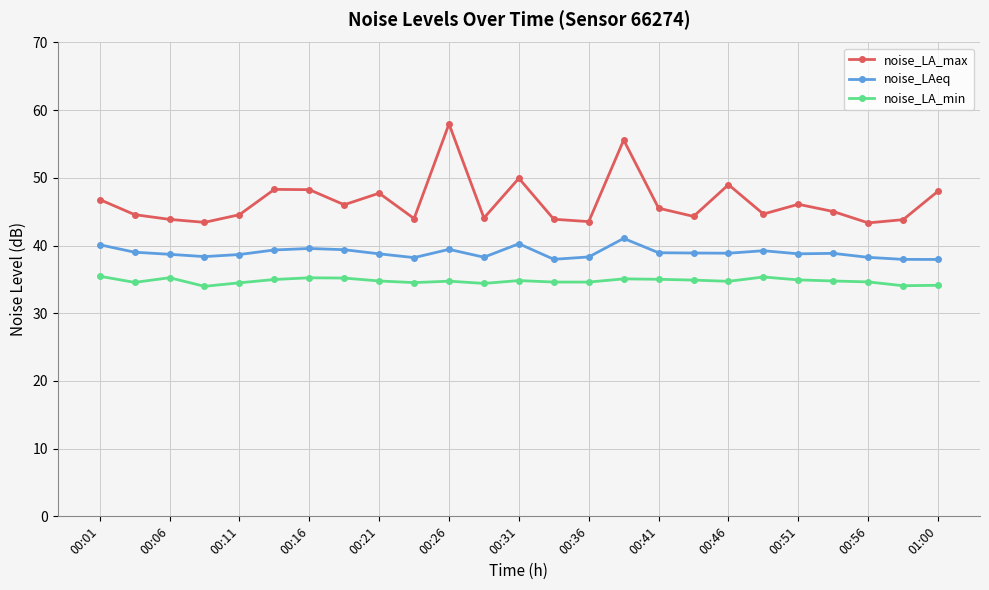

What is the highest value of the noise_LA_max series?

58.0